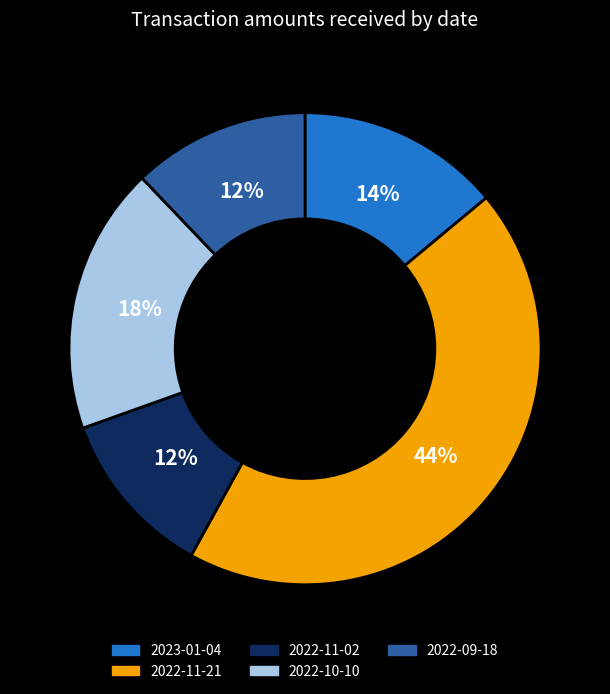

How many segments does this pie chart have?

5